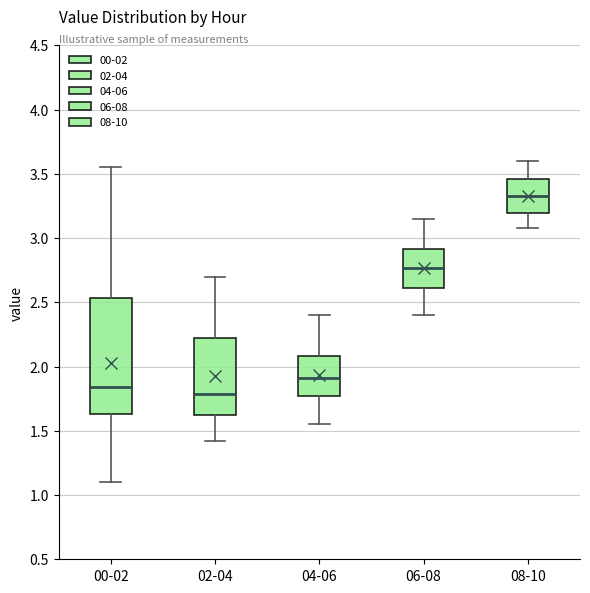

Where does the upper whisker of the box for 02-04 end on the y-axis? The values are not printed on the chart, so give them approximately, as read against the axis.

2.70